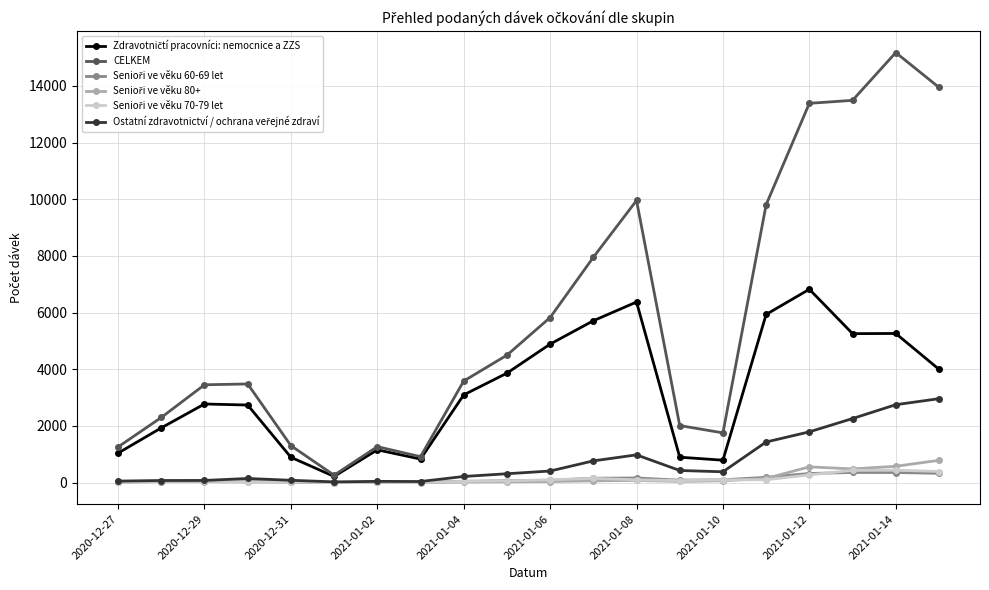

Which series has the largest range (max minus min)?

CELKEM